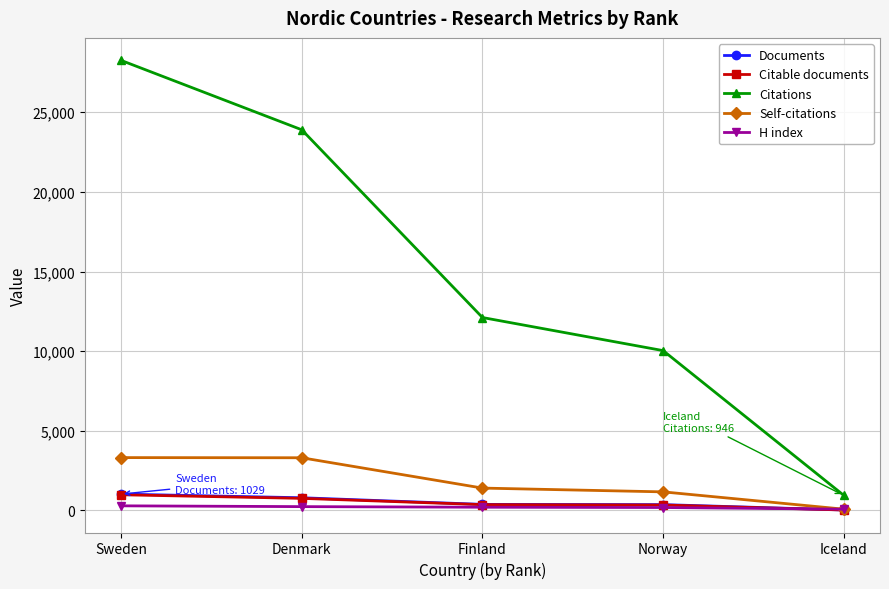

How many distinct data groups are displayed?

5